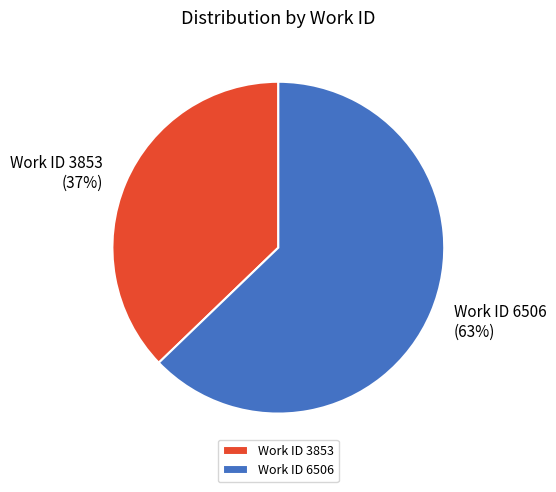

To the nearest percent, what is the difference between the largest and smallest slice percentages?

26%